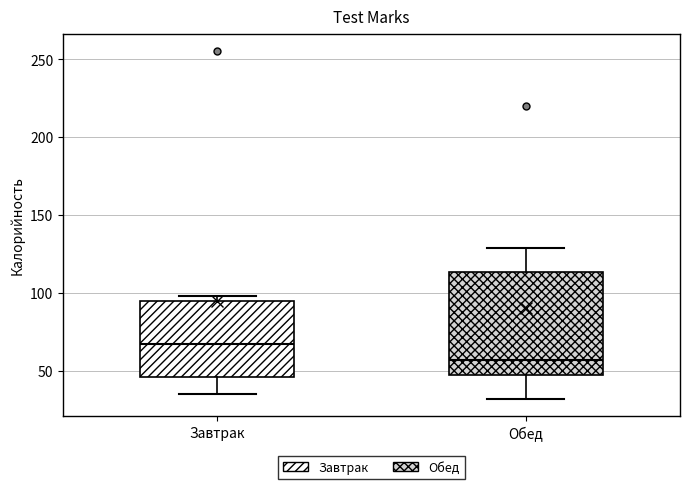

Where does the median line of the box for Завтрак sit on the y-axis? The values are not printed on the chart, so give them approximately, as read against the axis.

65